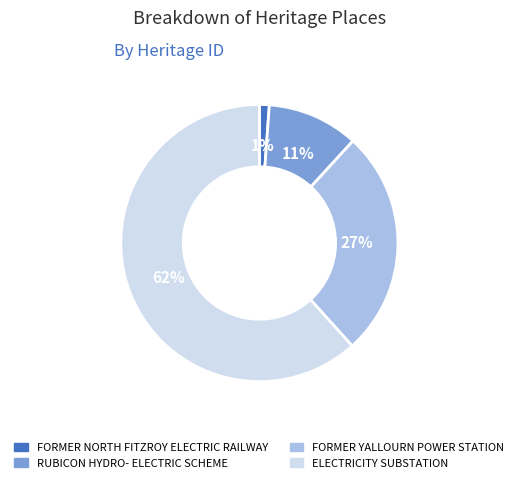

What percentage is the FORMER YALLOURN POWER STATION slice, to the nearest percent?

27%